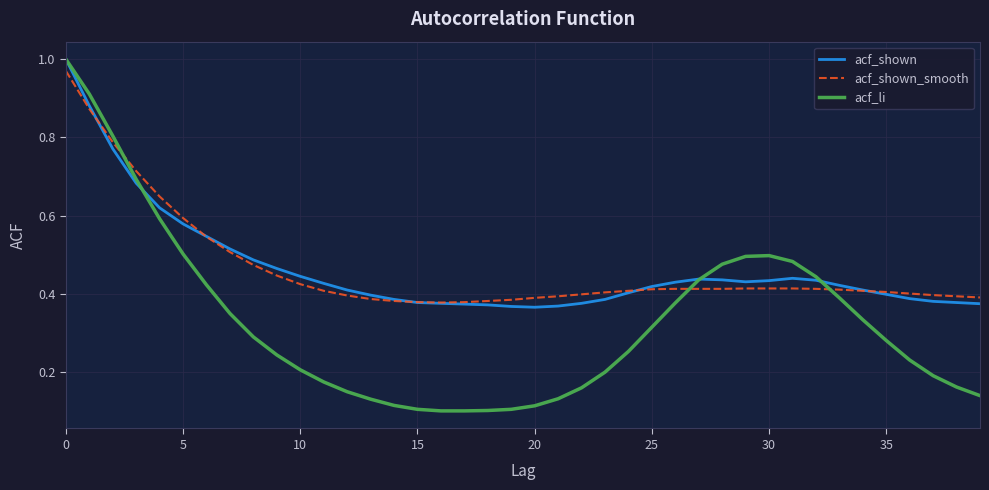

Which series has the widest spread of values?

acf_li